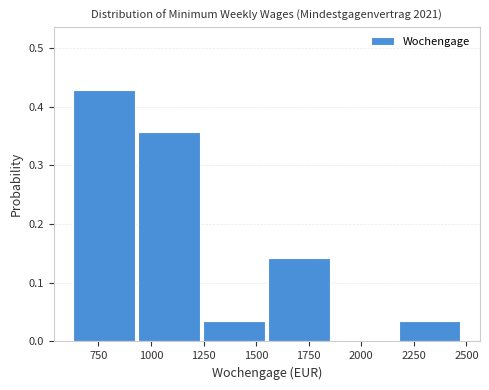

Reading left to right, list every bar in this chart as the range it spans on the x-axis followed by its height. Neither the bar edges nor the heights are printed on the chart, so give them approximately, as read against the axes.

600 to 950: 0.43
950 to 1250: 0.36
1250 to 1550: 0.04
1550 to 1850: 0.14
1850 to 2150: 0
2150 to 2500: 0.04